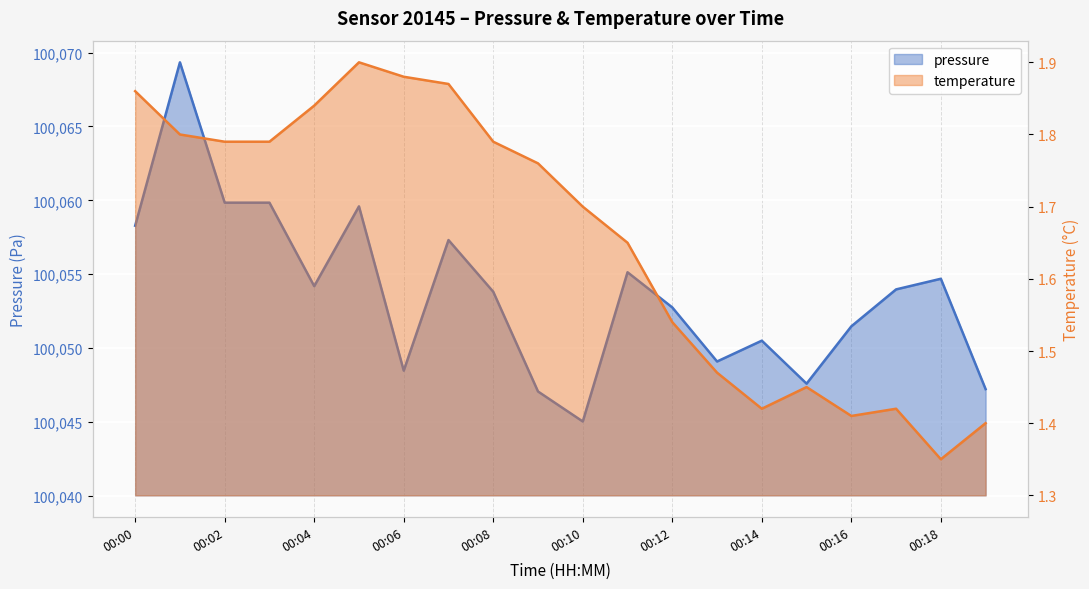

What value does the pressure series have at 00:00?

100058.3